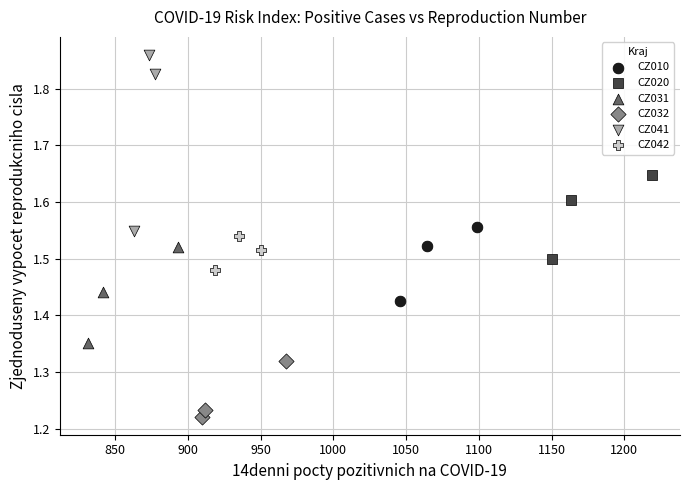

Which series reaches the maximum Y coordinate?

CZ041